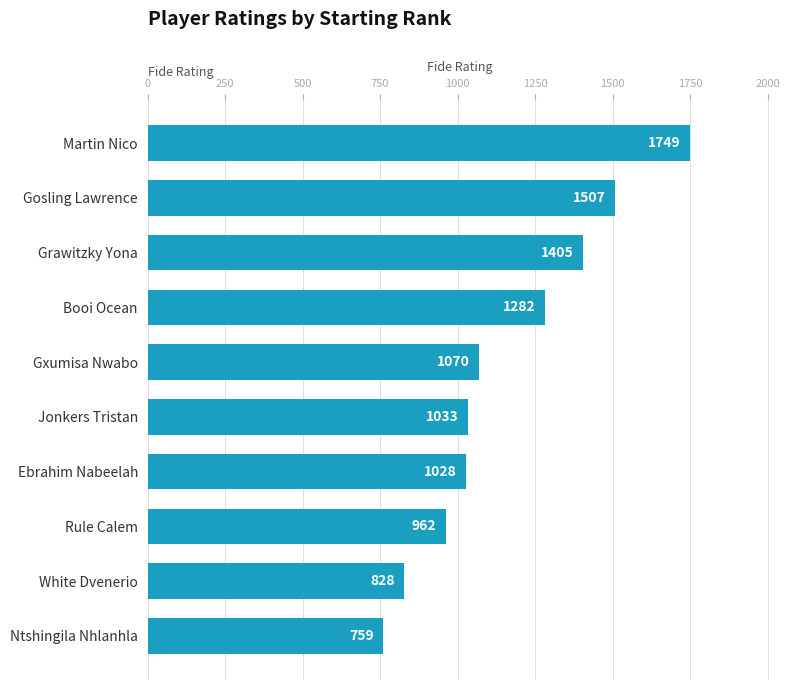

List the labels in order of value, largest first.

Martin Nico, Gosling Lawrence, Grawitzky Yona, Booi Ocean, Gxumisa Nwabo, Jonkers Tristan, Ebrahim Nabeelah, Rule Calem, White Dvenerio, Ntshingila Nhlanhla